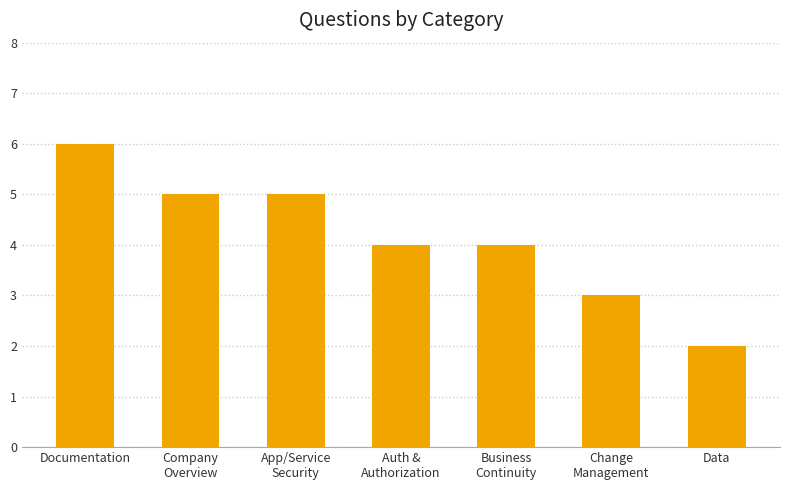

What is the maximum value shown in the chart?

6